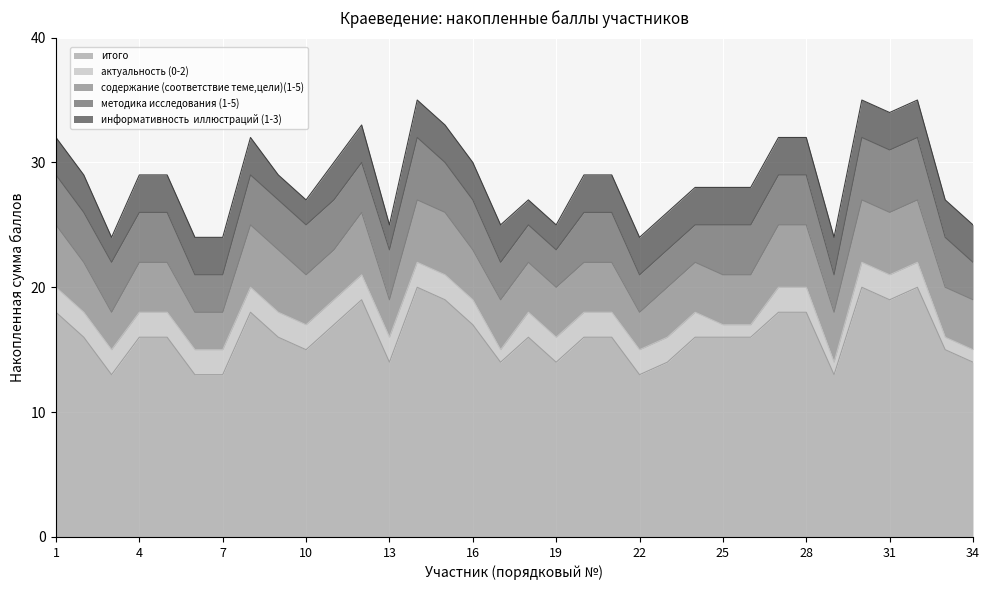

Which category has the lowest value across all series?

17